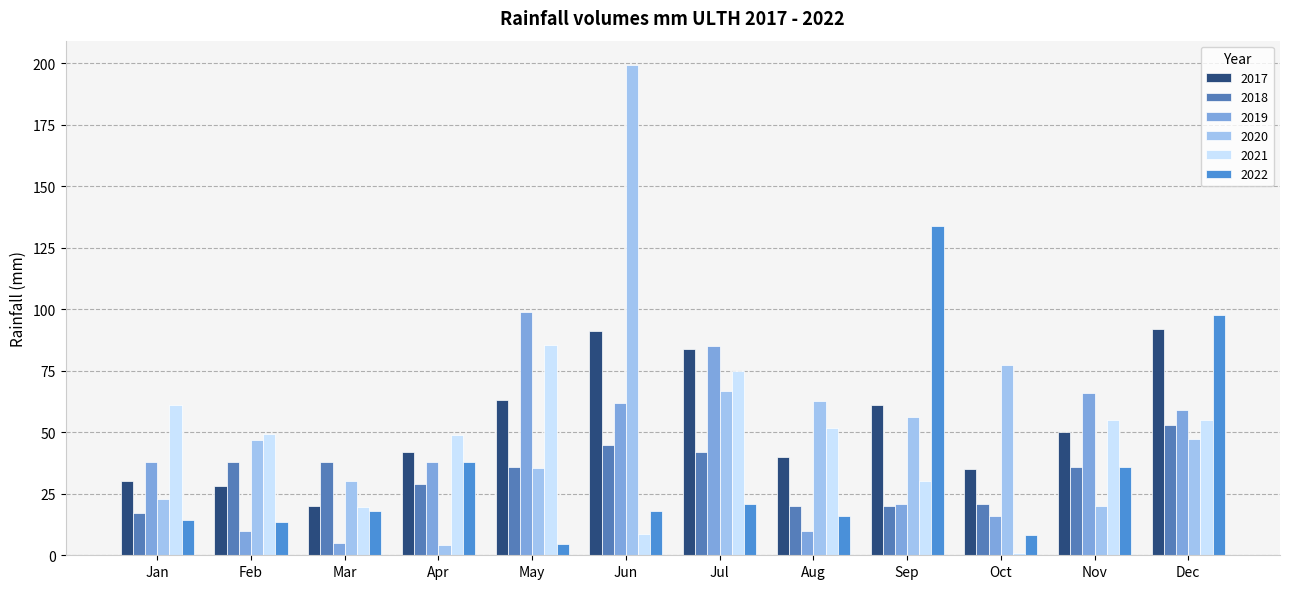

Which has a higher value, Dec or Sep?

Dec